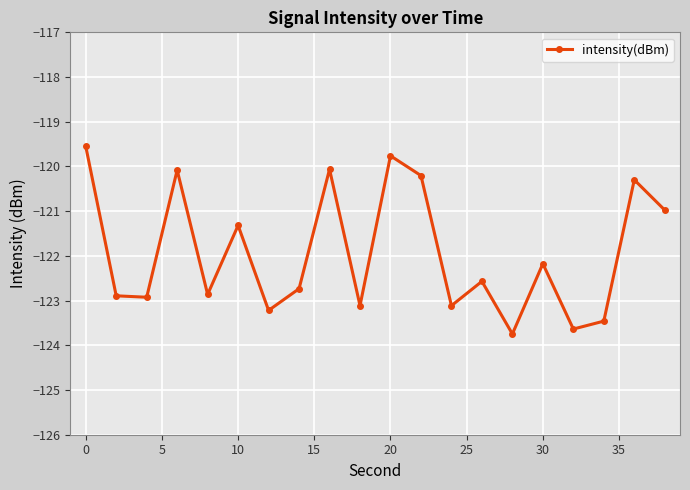

What is the maximum value shown in the chart?

-119.5